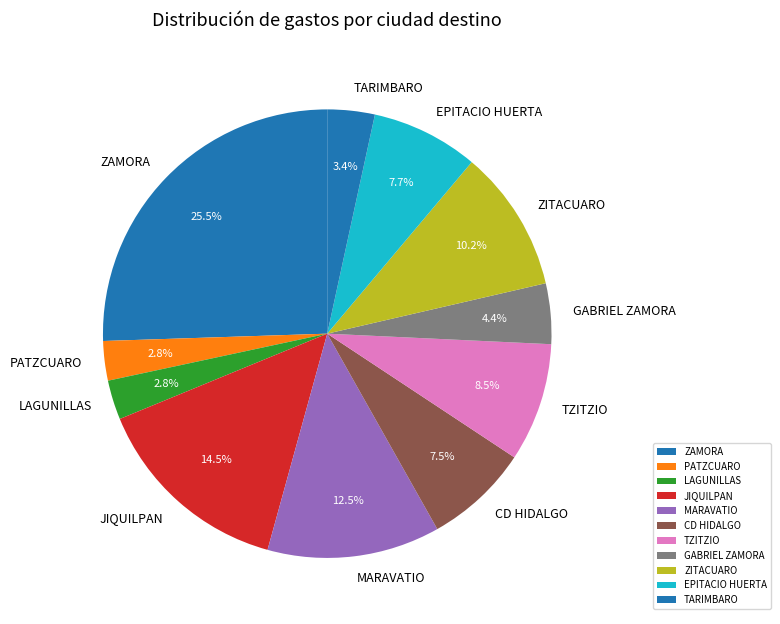

Count the number of slices in the pie.

11